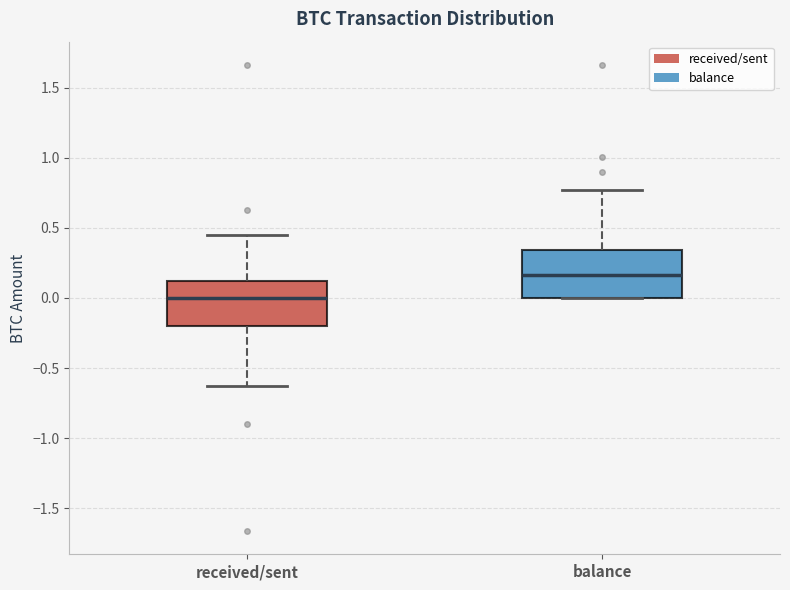

Reading left to right, read every box against the y-axis: the position of its median line, the range the box covers, and the ends of its whiskers. The values are not printed on the chart, so give them approximately, as read against the axis.

received/sent: median 0.00, box -0.20 to 0.10, whiskers -0.65 to 0.45
balance: median 0.15, box 0.00 to 0.35, whiskers 0.00 to 0.75